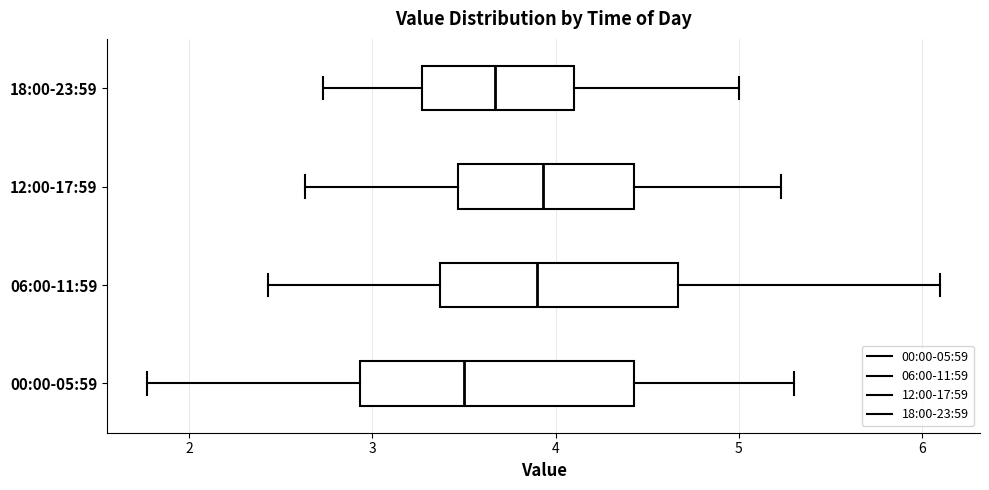

Comparing the boxes themselves (not the whiskers), which one is the widest?

00:00-05:59